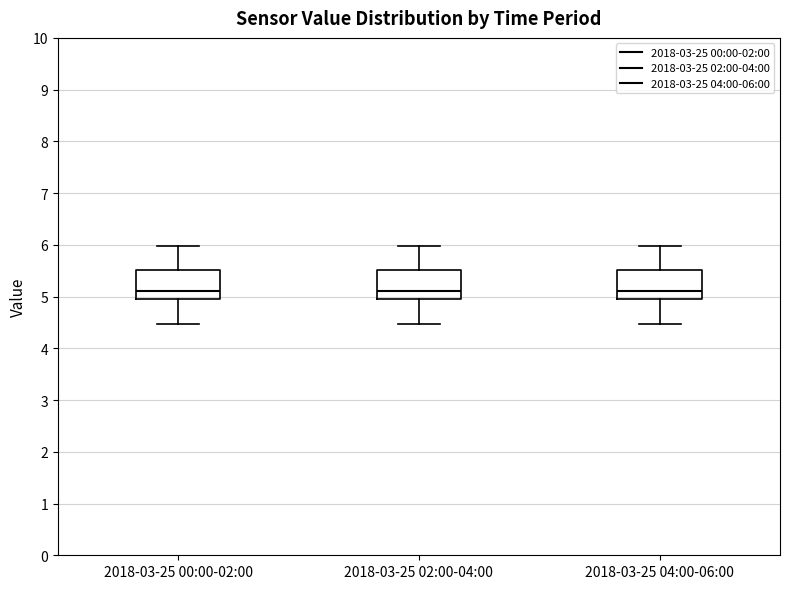

Reading left to right, transcribe this box plot: for each box, give where its median line is, the range the box spans, and where its two whiskers end, as read against the y-axis. The values are not printed on the chart, so give them approximately, as read against the axis.

2018-03-25 00:00-02:00: median 5.1, box 5.0 to 5.5, whiskers 4.5 to 6.0
2018-03-25 02:00-04:00: median 5.1, box 5.0 to 5.5, whiskers 4.5 to 6.0
2018-03-25 04:00-06:00: median 5.1, box 5.0 to 5.5, whiskers 4.5 to 6.0